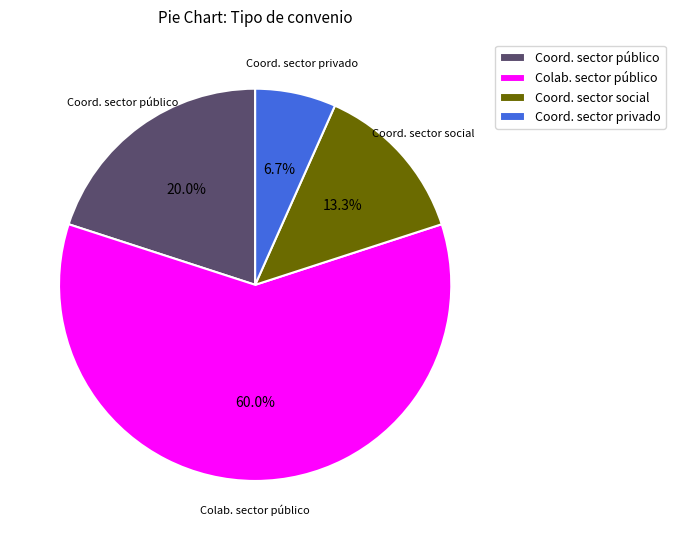

Which category has the smallest portion of the pie?

Coord. sector privado